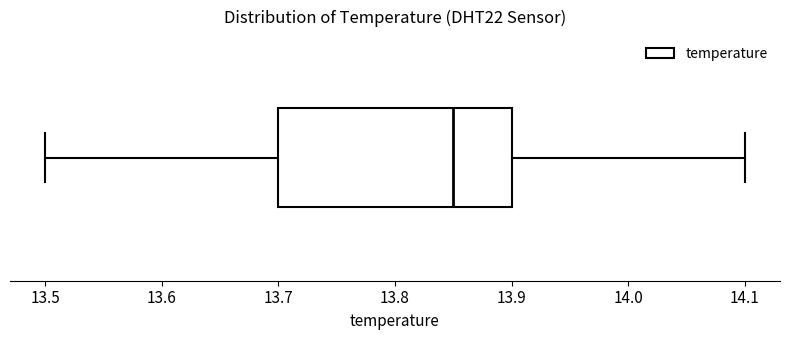

Where is the right edge of the box on the x-axis? The values are not printed on the chart, so give them approximately, as read against the axis.

13.90